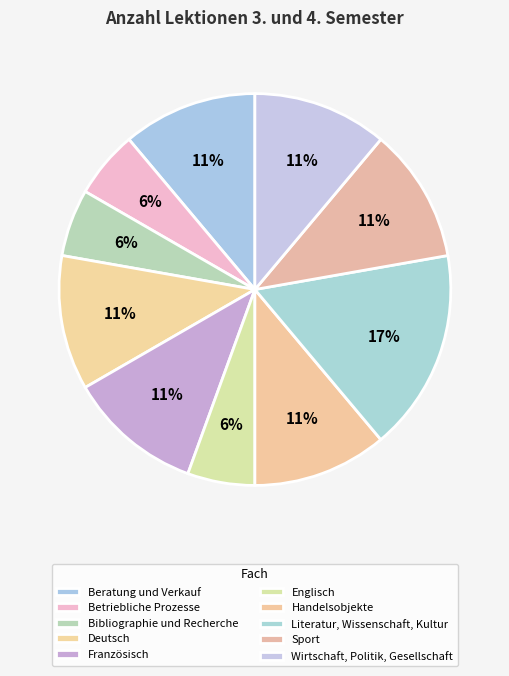

How many segments does this pie chart have?

10